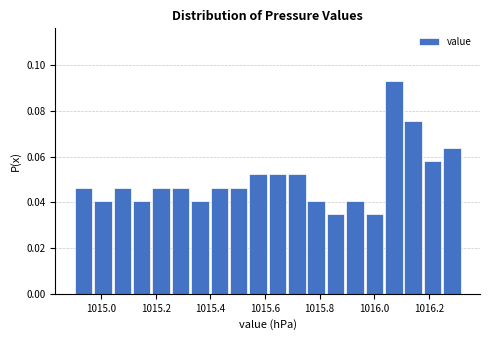

Around what value on the x-axis is the tallest bar? Give the approximate position of its centre, as read against the axis.

1016.08